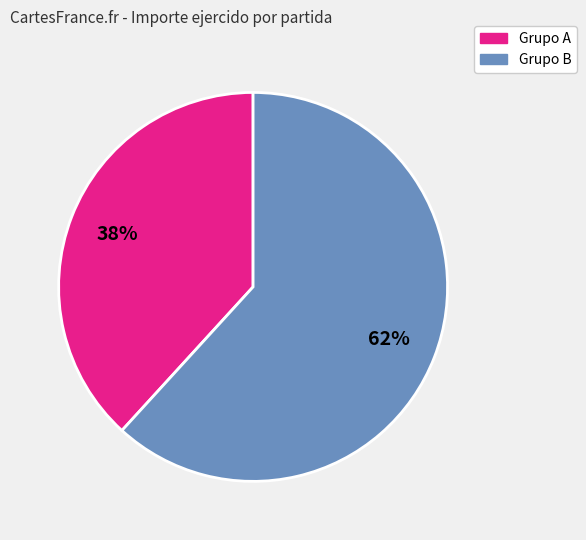

Is the sum of Grupo B and Grupo A greater than half?

Yes